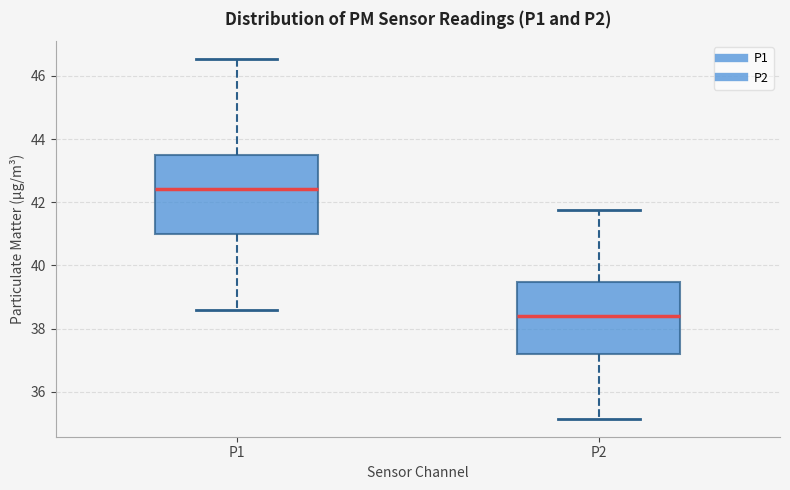

Reading left to right, read every box against the y-axis: the position of its median line, the range the box covers, and the ends of its whiskers. The values are not printed on the chart, so give them approximately, as read against the axis.

P1: median 42.4, box 41.0 to 43.4, whiskers 38.6 to 46.6
P2: median 38.4, box 37.2 to 39.4, whiskers 35.2 to 41.8